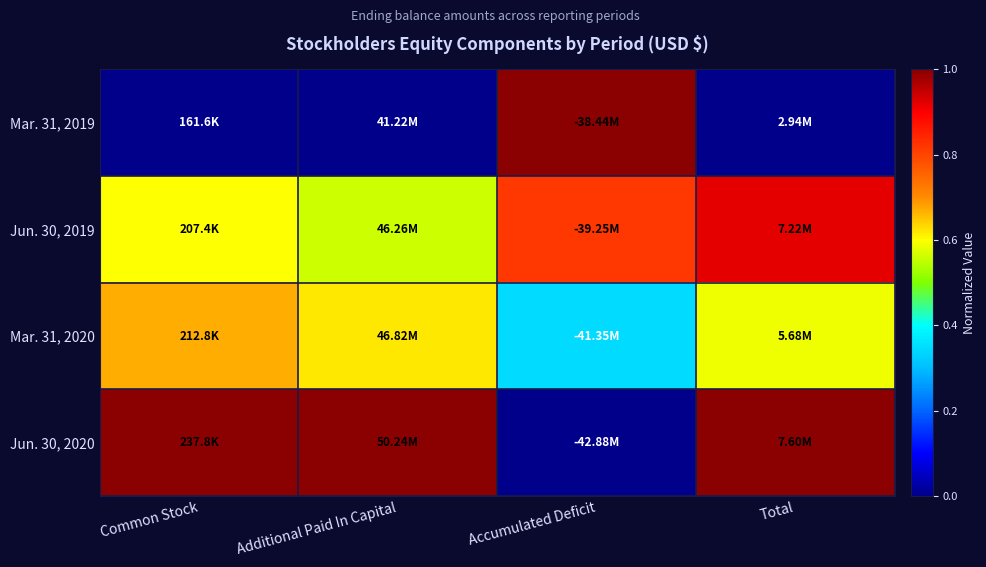

At which category does the chart reach its peak across all series?

Accumulated Deficit